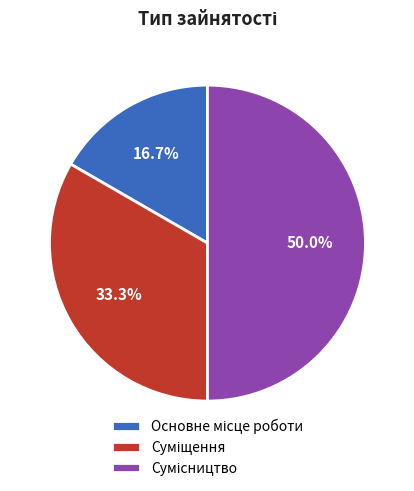

To the nearest percent, what is the combined percentage of Сумісництво and Основне місце роботи?

67%